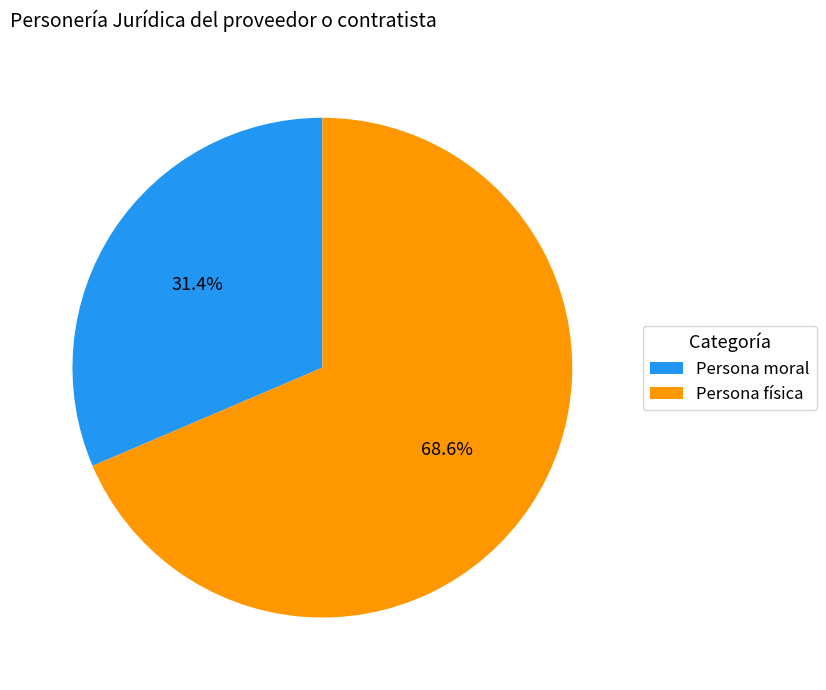

Which slice represents more than half of the pie?

Persona física